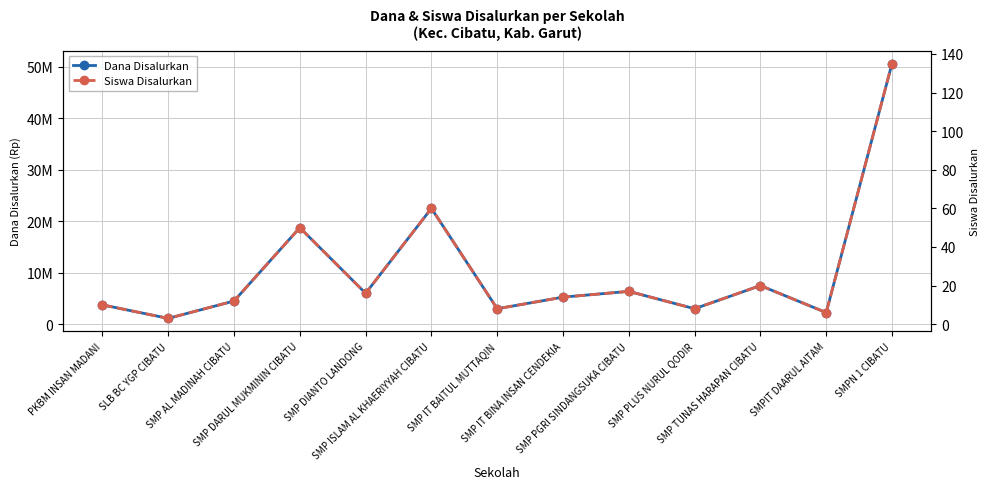

What are all the series names shown in the legend?

Dana Disalurkan, Siswa Disalurkan